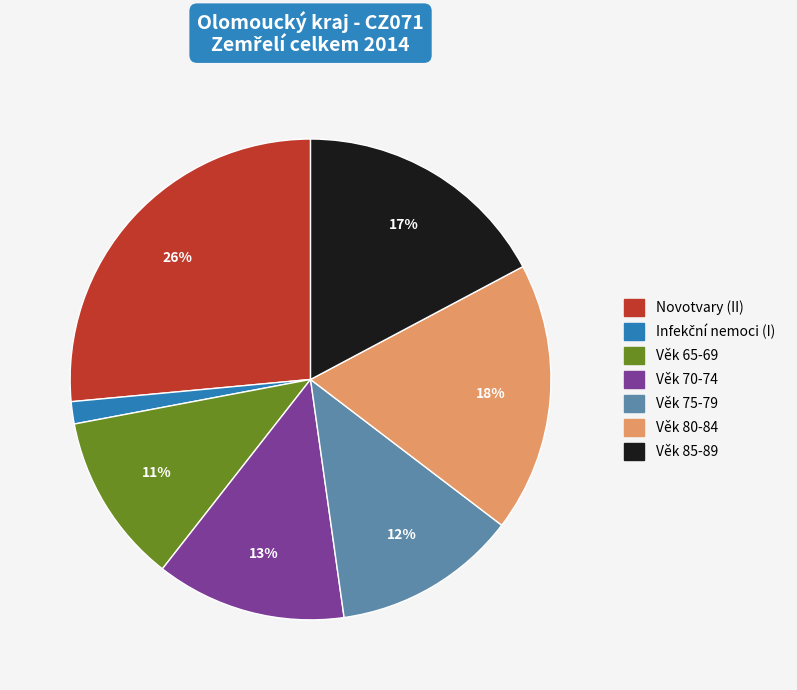

To the nearest percent, what is the average slice percentage?

14%